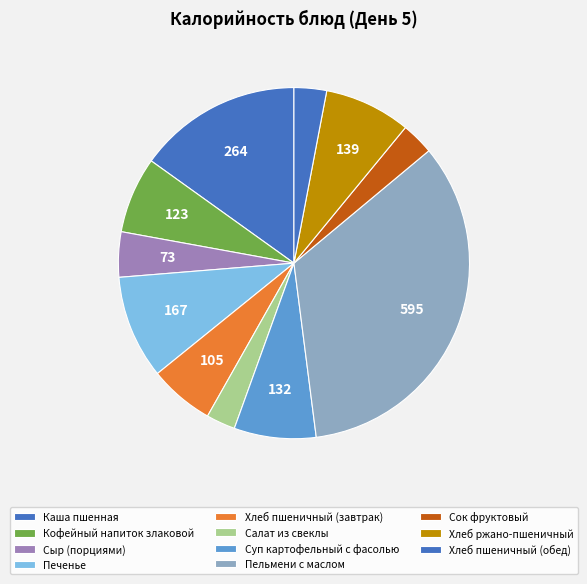

Count the number of slices in the pie.

11